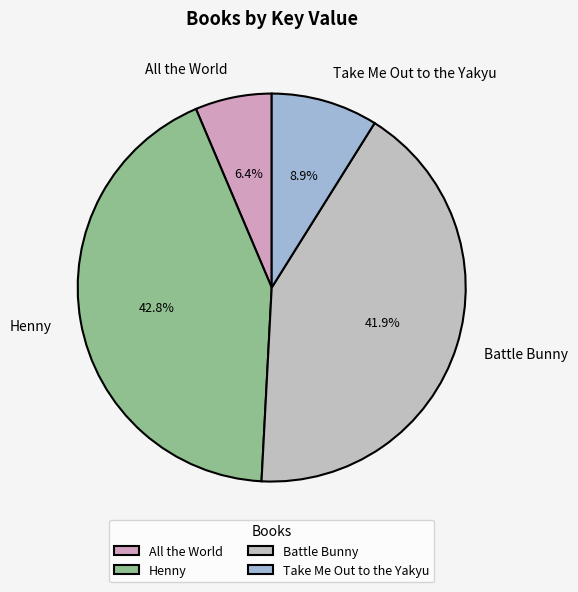

Count the number of slices in the pie.

4